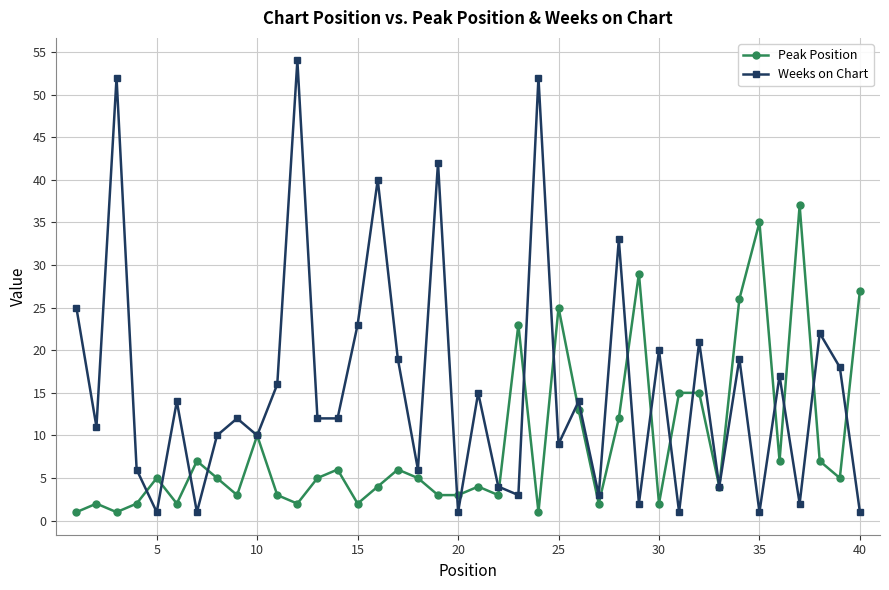

Rank the series by their average value, from highest to lowest.

Weeks on Chart, Peak Position